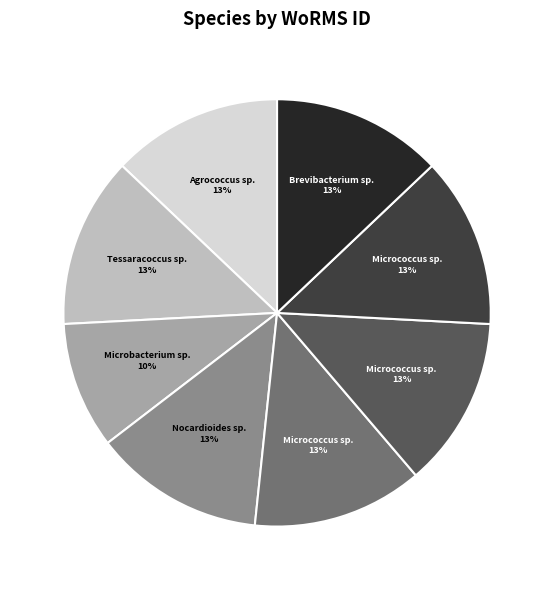

Is there any slice that represents more than half of the pie?

No